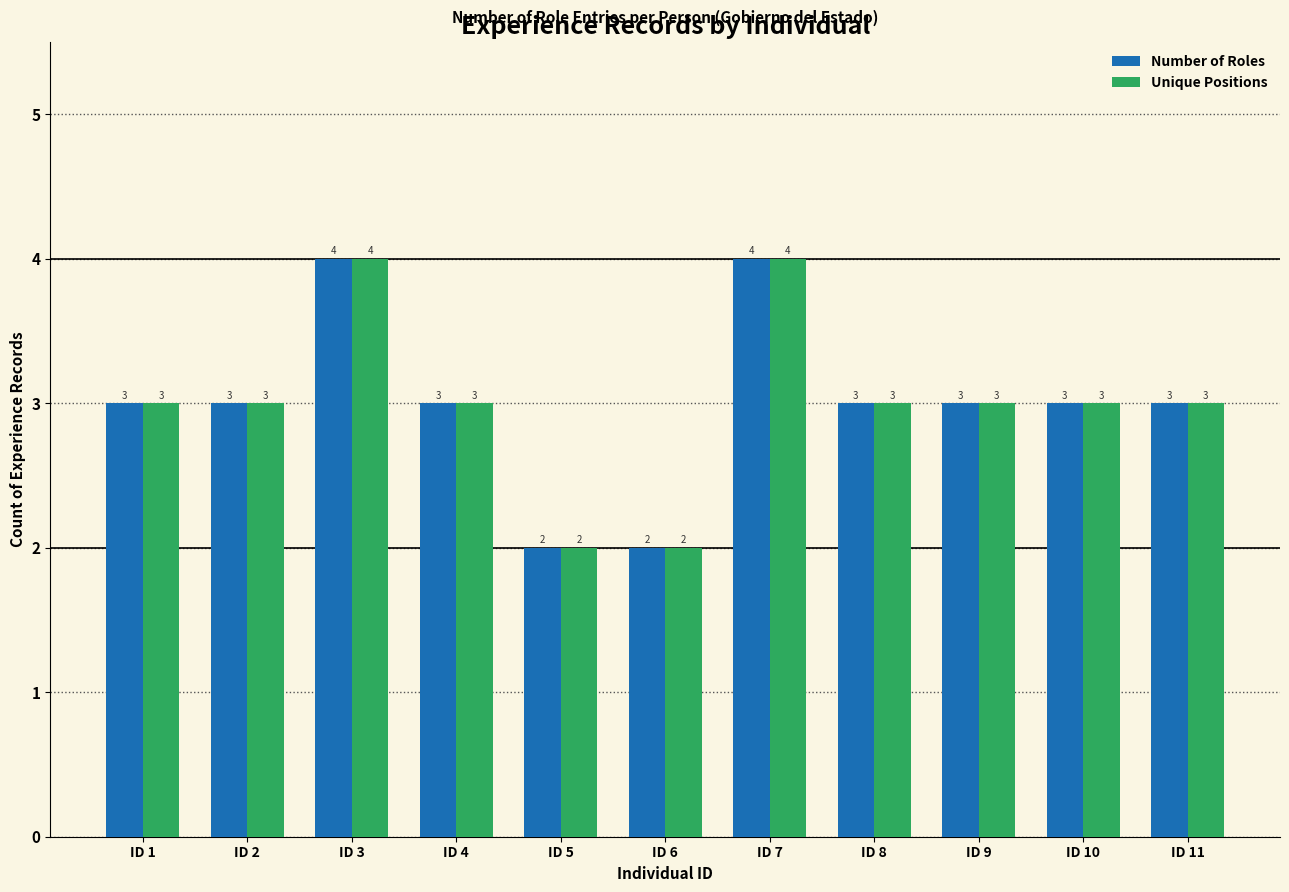

Reading left to right, what are all the values shown in this chart?

Number of Roles: 3	3	4	3	2	2	4	3	3	3	3
Unique Positions: 3	3	4	3	2	2	4	3	3	3	3